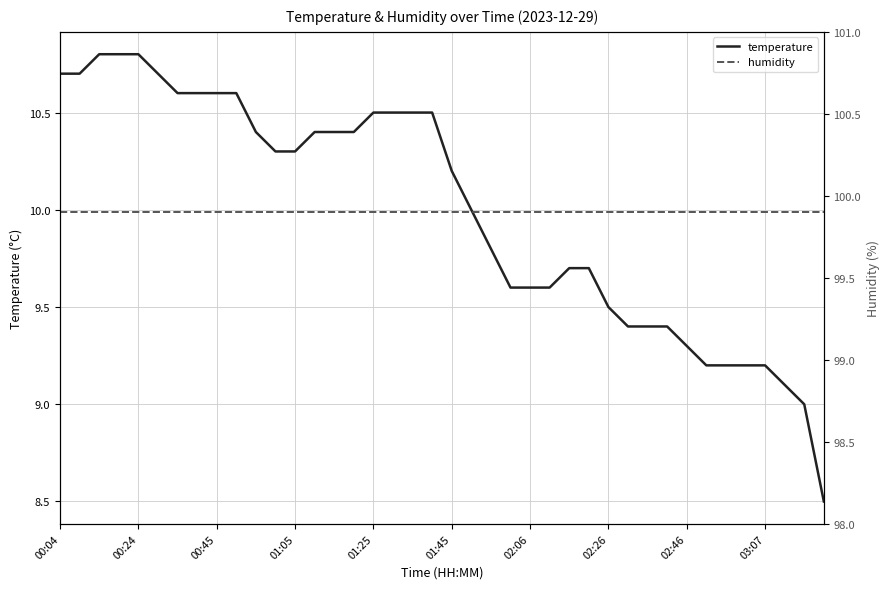

Between 36 and 38, which series saw the biggest shift?

temperature